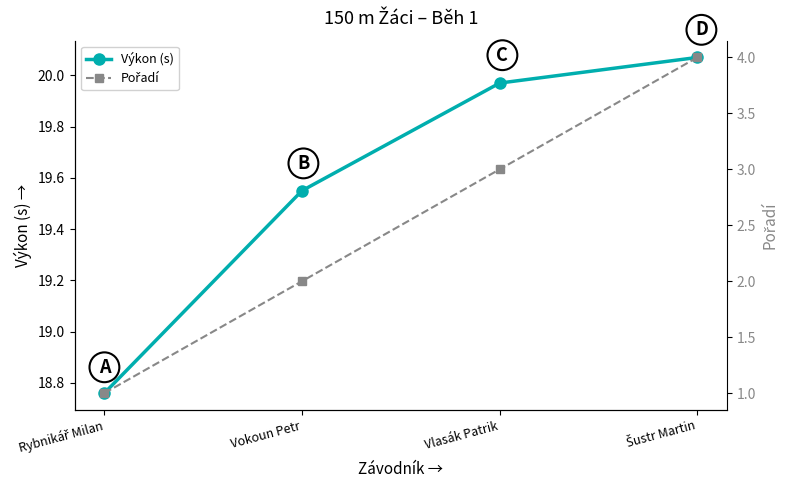

At how many categories does at least one series exceed 10?

4